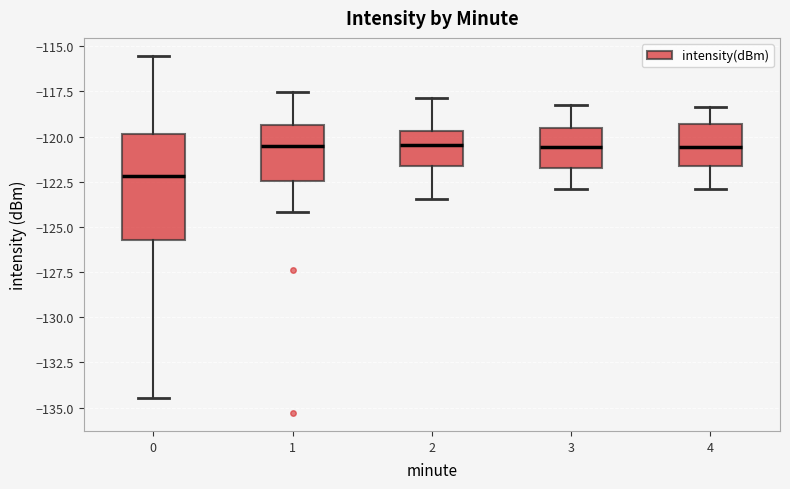

Reading left to right, transcribe this box plot: for each box, give where its median line is, the range the box spans, and where its two whiskers end, as read against the y-axis. The values are not printed on the chart, so give them approximately, as read against the axis.

0: median -122.0, box -125.5 to -120.0, whiskers -134.5 to -115.5
1: median -120.5, box -122.5 to -119.5, whiskers -124.0 to -117.5
2: median -120.5, box -121.5 to -119.5, whiskers -123.5 to -118.0
3: median -120.5, box -121.5 to -119.5, whiskers -123.0 to -118.0
4: median -120.5, box -121.5 to -119.5, whiskers -123.0 to -118.5